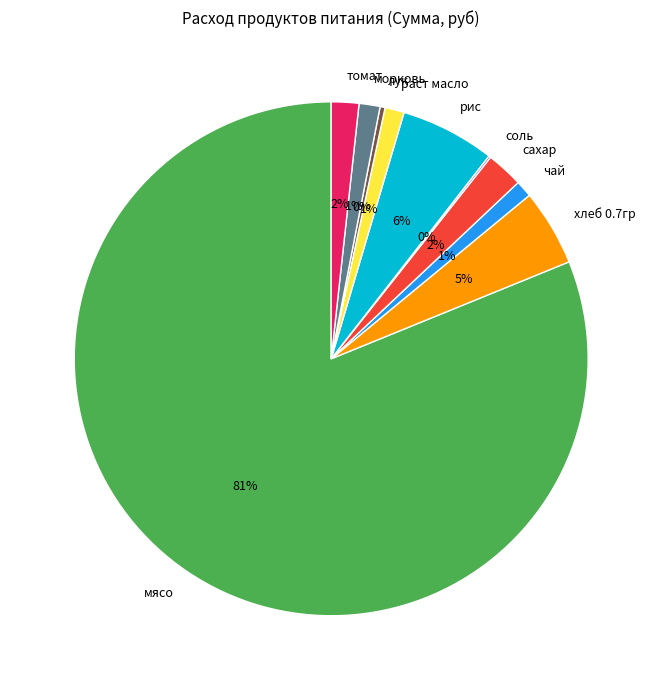

Does any single category account for the majority?

Yes